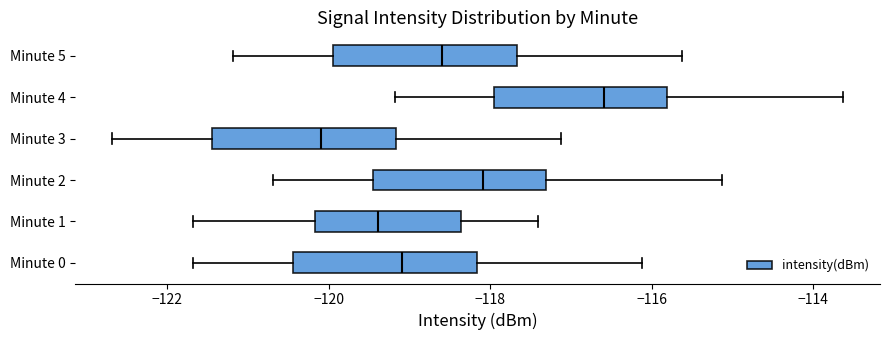

Reading bottom to top, transcribe this box plot: for each box, give where its median line is, the range the box spans, and where its two whiskers end, as read against the x-axis. The values are not printed on the chart, so give them approximately, as read against the axis.

Minute 0: median -119.0, box -120.4 to -118.2, whiskers -121.6 to -116.2
Minute 1: median -119.4, box -120.2 to -118.4, whiskers -121.6 to -117.4
Minute 2: median -118.0, box -119.4 to -117.4, whiskers -120.6 to -115.2
Minute 3: median -120.0, box -121.4 to -119.2, whiskers -122.6 to -117.2
Minute 4: median -116.6, box -118.0 to -115.8, whiskers -119.2 to -113.6
Minute 5: median -118.6, box -120.0 to -117.6, whiskers -121.2 to -115.6